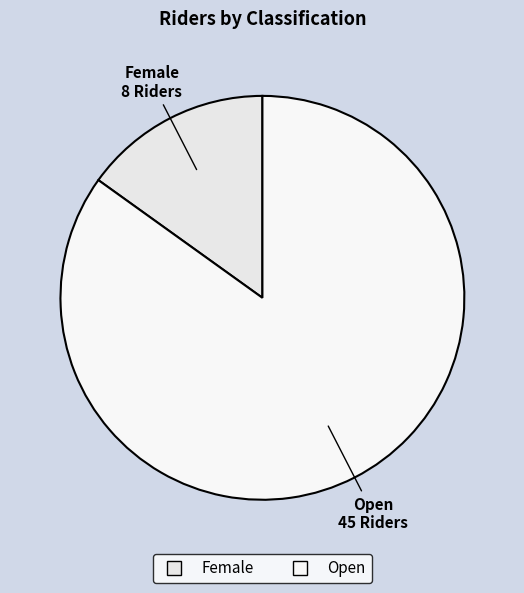

Combined, do Open and Female account for over 50%?

Yes